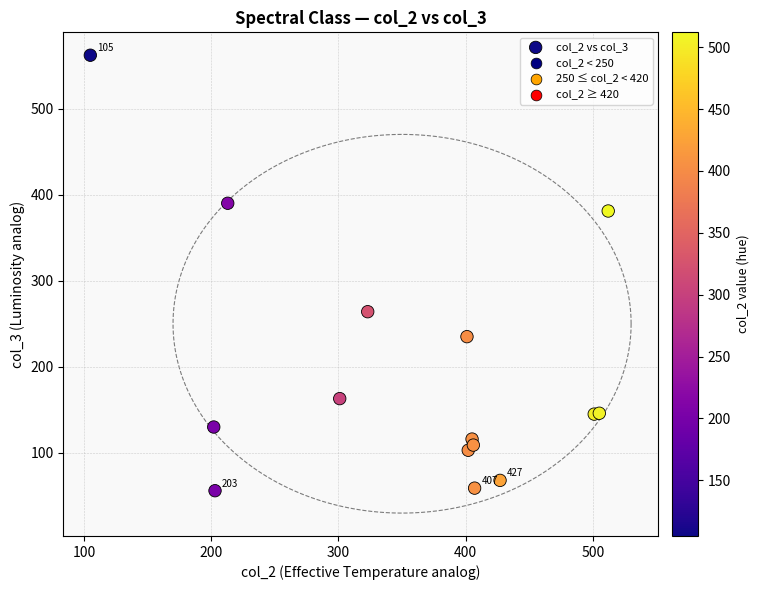

What Y value in the scatter plot is closest to 309?

264